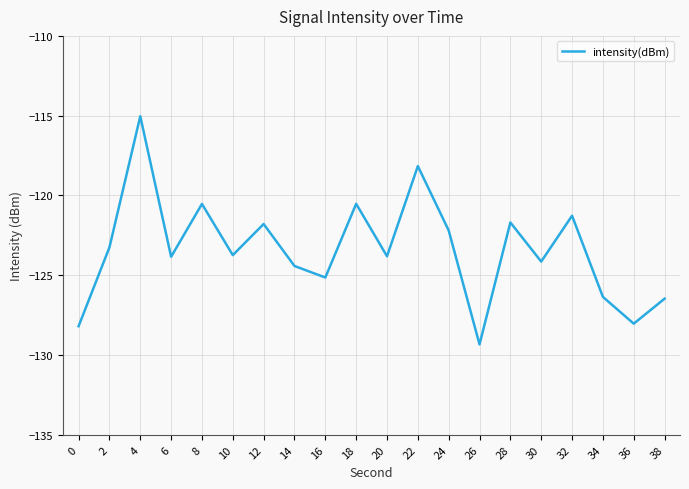

What is the change in value from 24 to 26?

-7.1